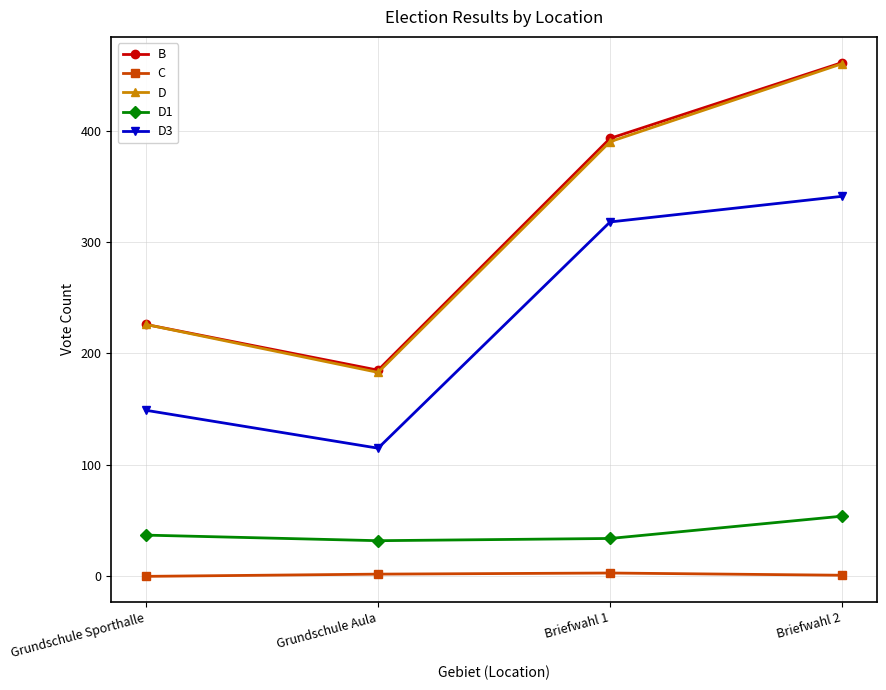

What is the difference between the highest and lowest values at Grundschule Sporthalle?

226